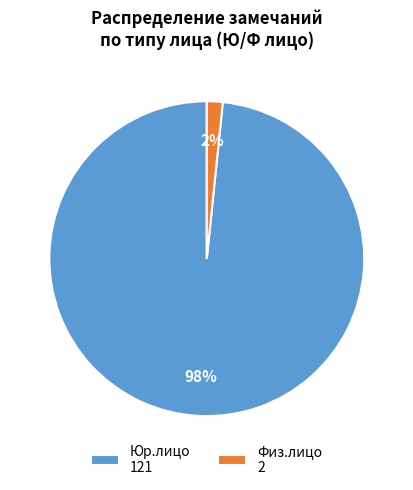

Is the sum of Физ.лицо 2 and Юр.лицо 121 greater than half?

Yes